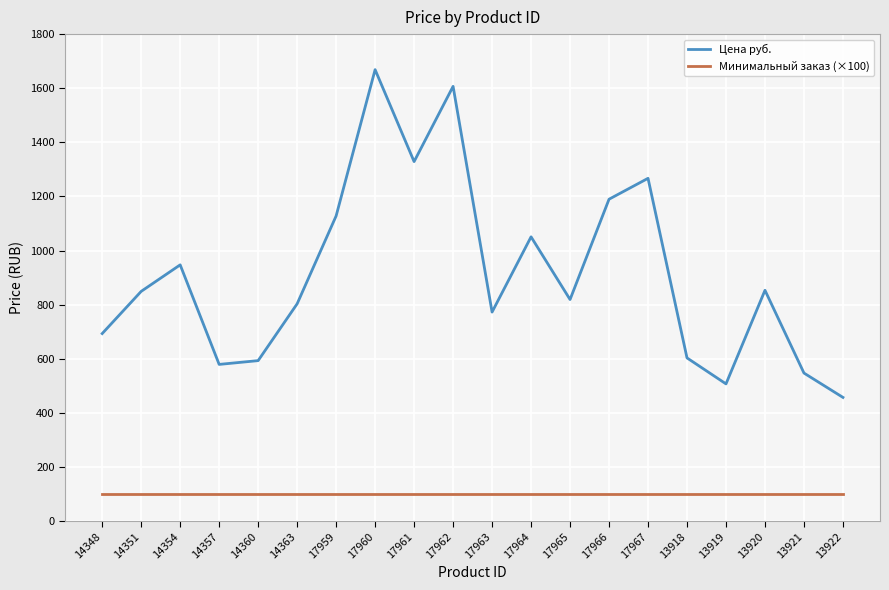

At which category does the chart reach its peak across all series?

17960